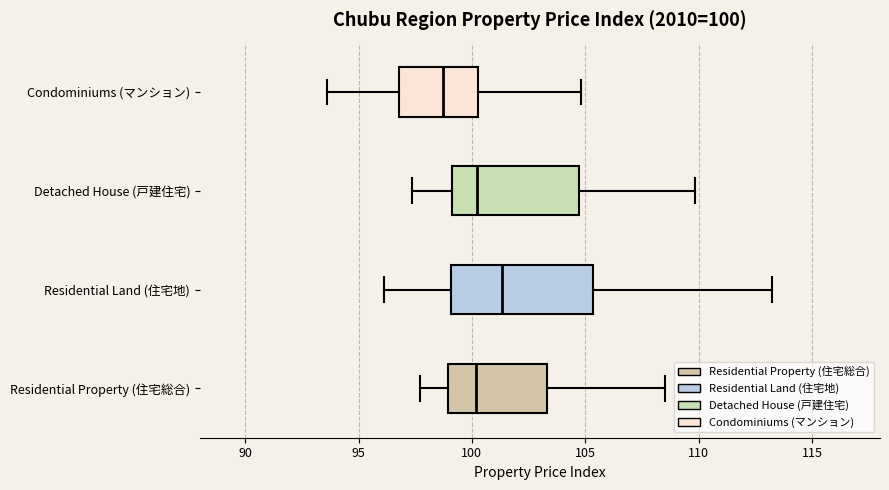

Comparing the boxes themselves (not the whiskers), which one is the widest?

Residential Land (住宅地)